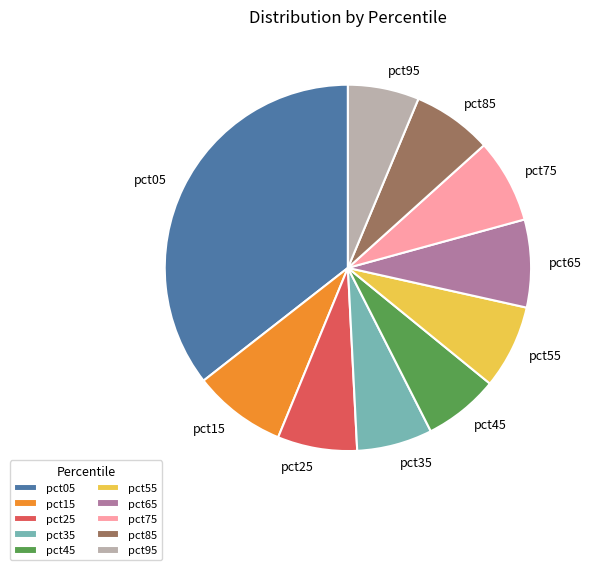

Is it true that pct85 is 1% of the pie?

False